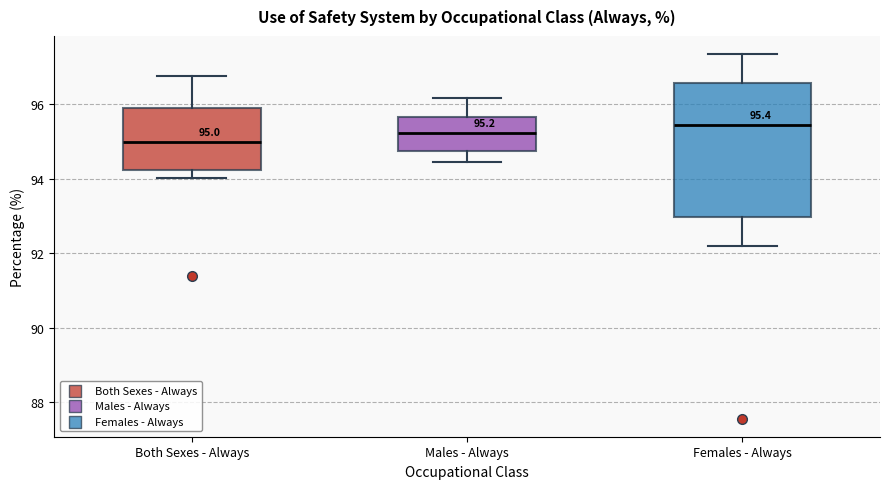

Which box is the tallest, from its lower edge to its upper edge?

Females - Always